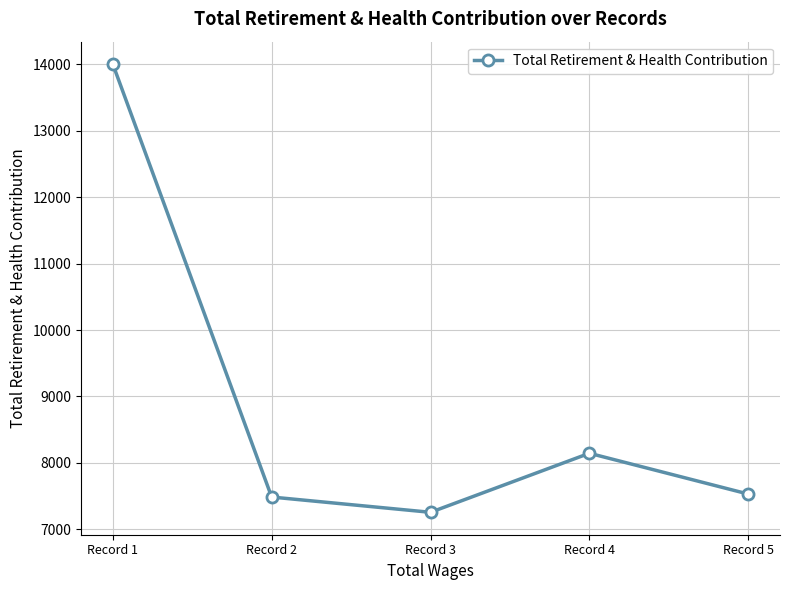

Between Record 1 and Record 4, which is larger?

Record 1